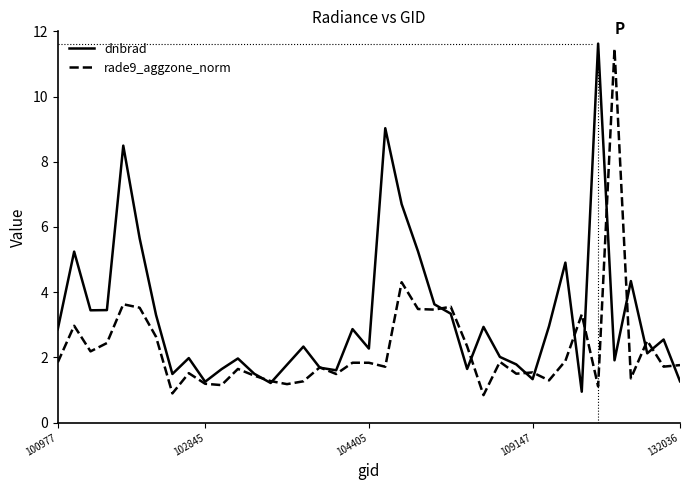

Rank the series by their average value, from lowest to highest.

rade9_aggzone_norm, dnbrad